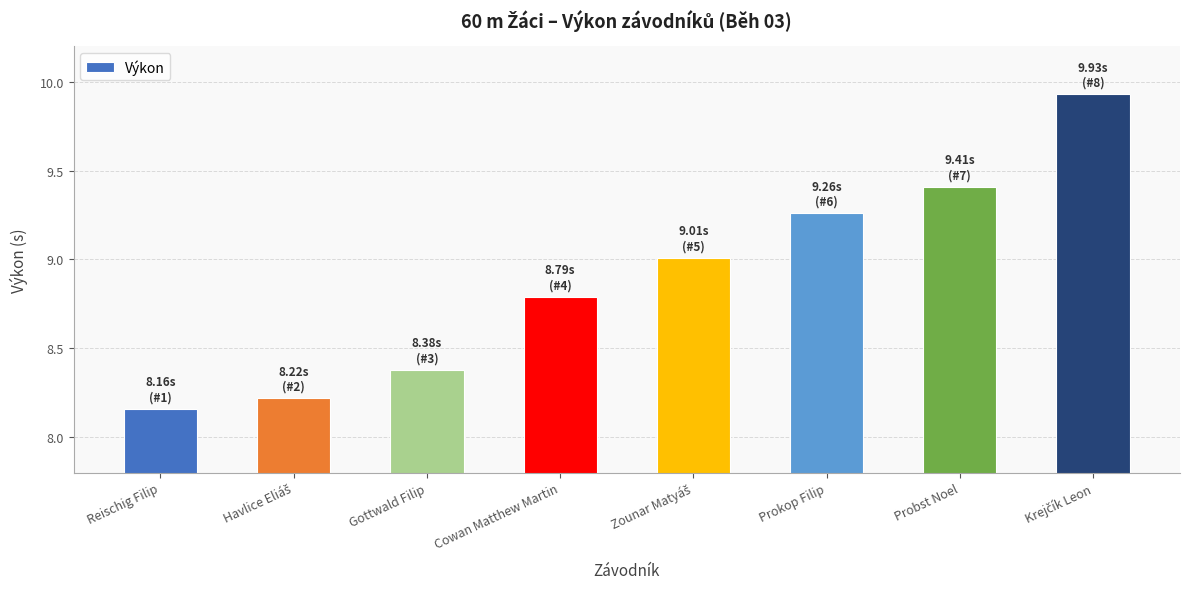

Count the number of categories in the chart.

8